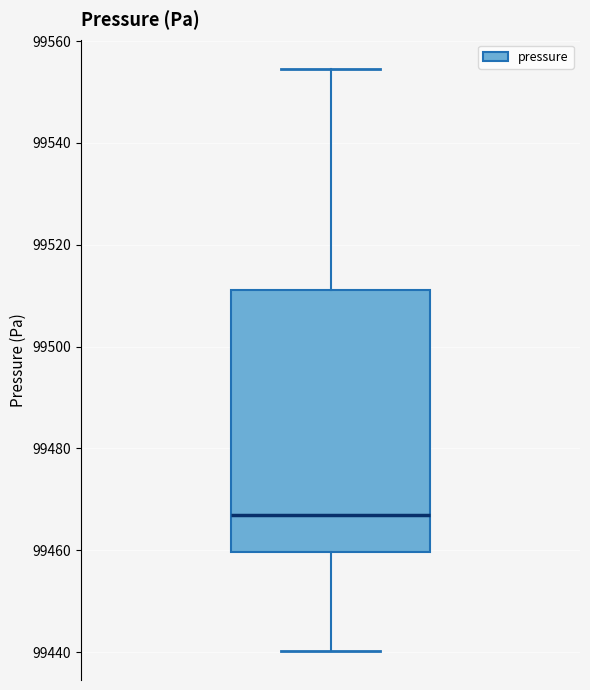

Transcribe this box plot: give where the median line is, the range the box spans, and where the two whiskers end, as read against the y-axis. The values are not printed on the chart, so give them approximately, as read against the axis.

median 99466, box 99460 to 99512, whiskers 99440 to 99554